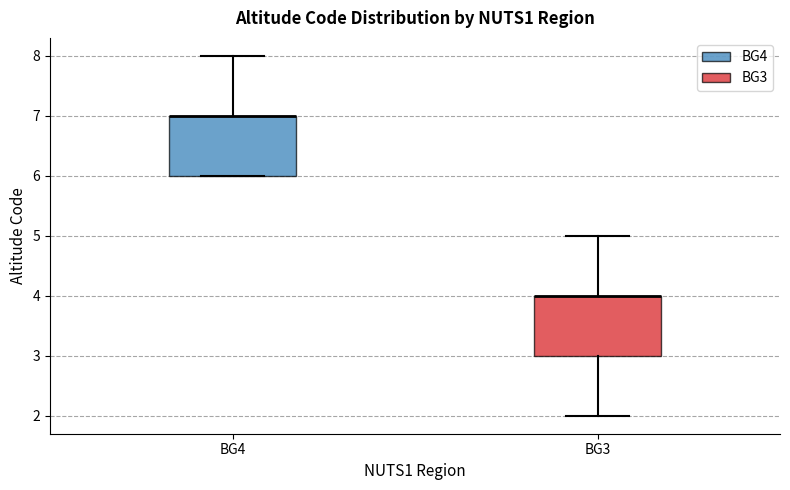

Reading left to right, read every box against the y-axis: the position of its median line, the range the box covers, and the ends of its whiskers. The values are not printed on the chart, so give them approximately, as read against the axis.

BG4: median 7 (drawn on the box's upper edge), box 6 to 7, whiskers 6 to 8
BG3: median 4 (drawn on the box's upper edge), box 3 to 4, whiskers 2 to 5